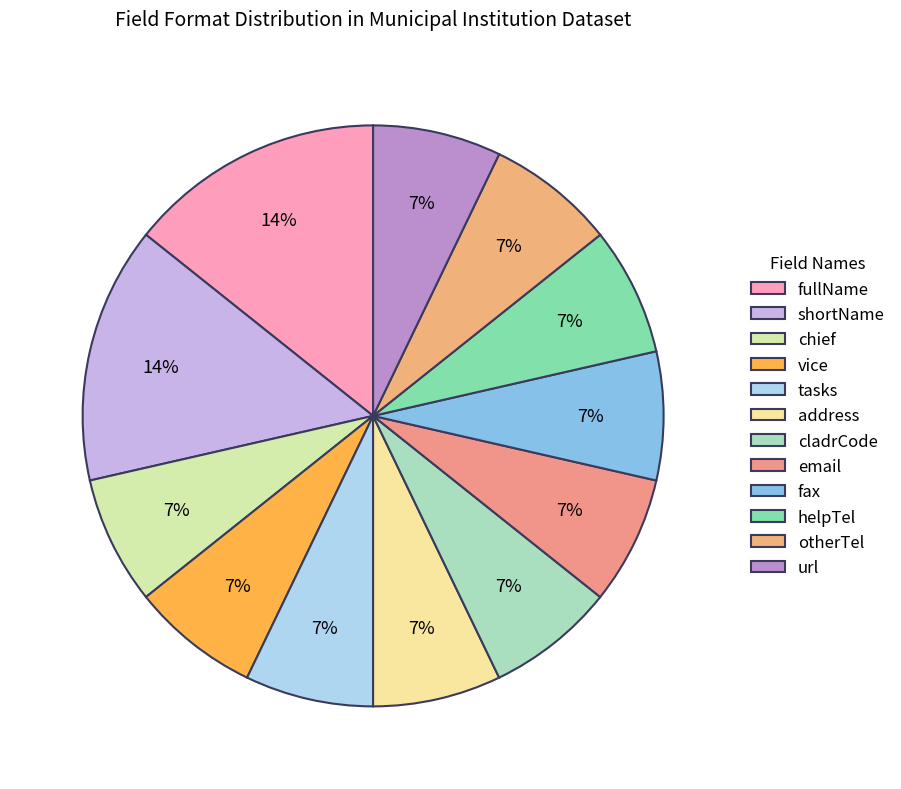

To the nearest percent, what is the difference between the fullName and chief slice percentages?

7%